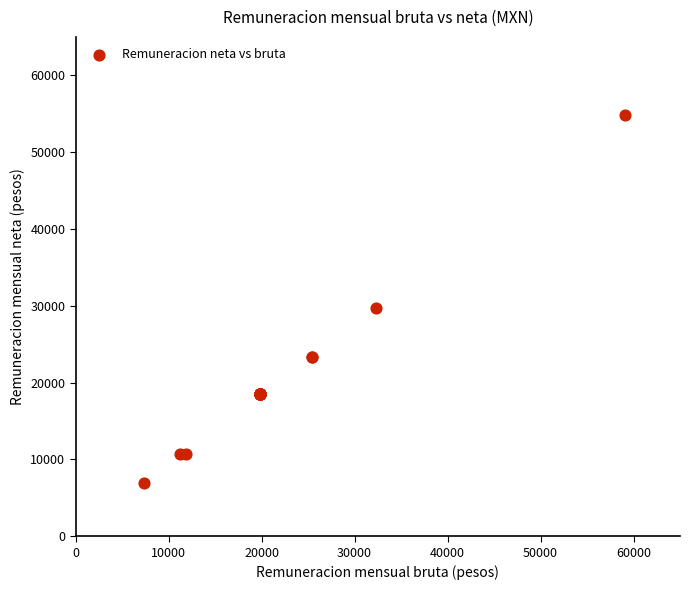

What Y value in the scatter plot is closest to 30859?

29756.3